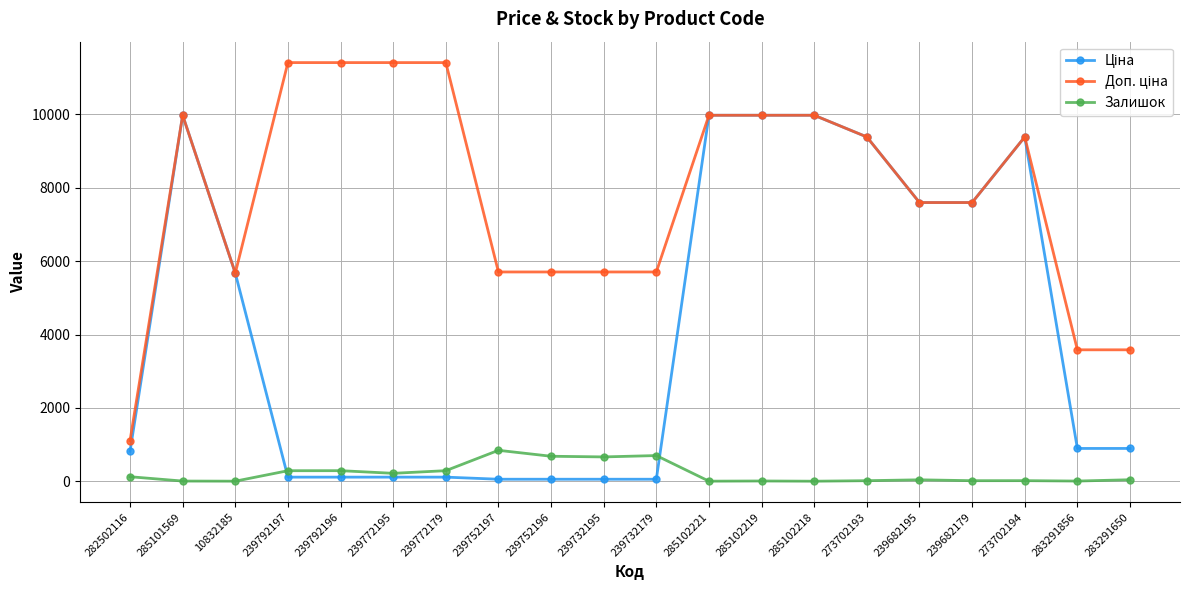

At how many categories does at least one series exceed 6145?

12